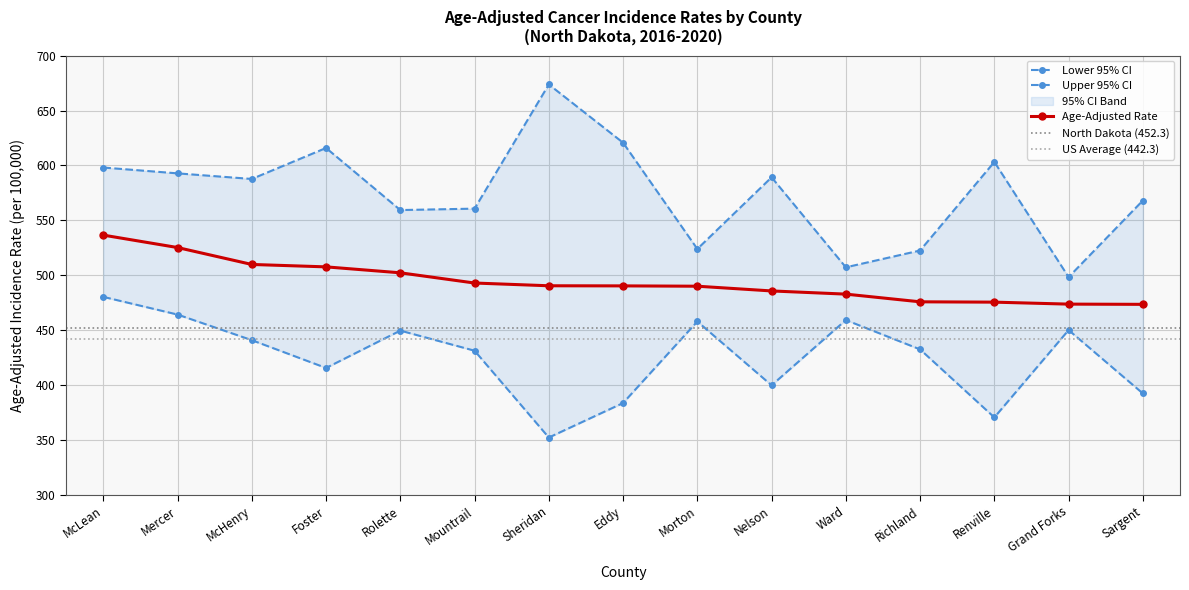

What is the sum of the Lower 95% CI values at Sargent and Nelson?

792.4